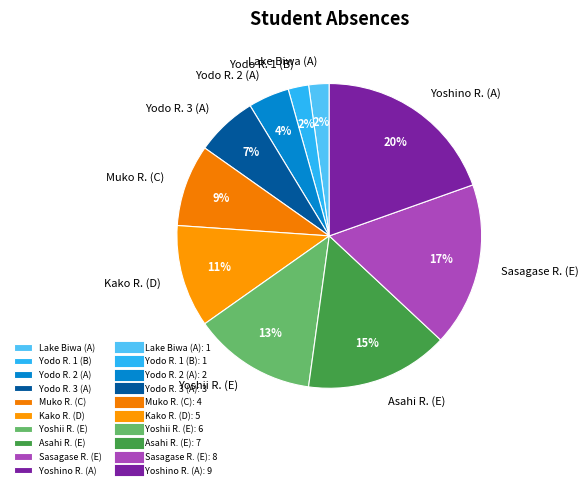

Which slice is the largest?

Yoshino R. (A)